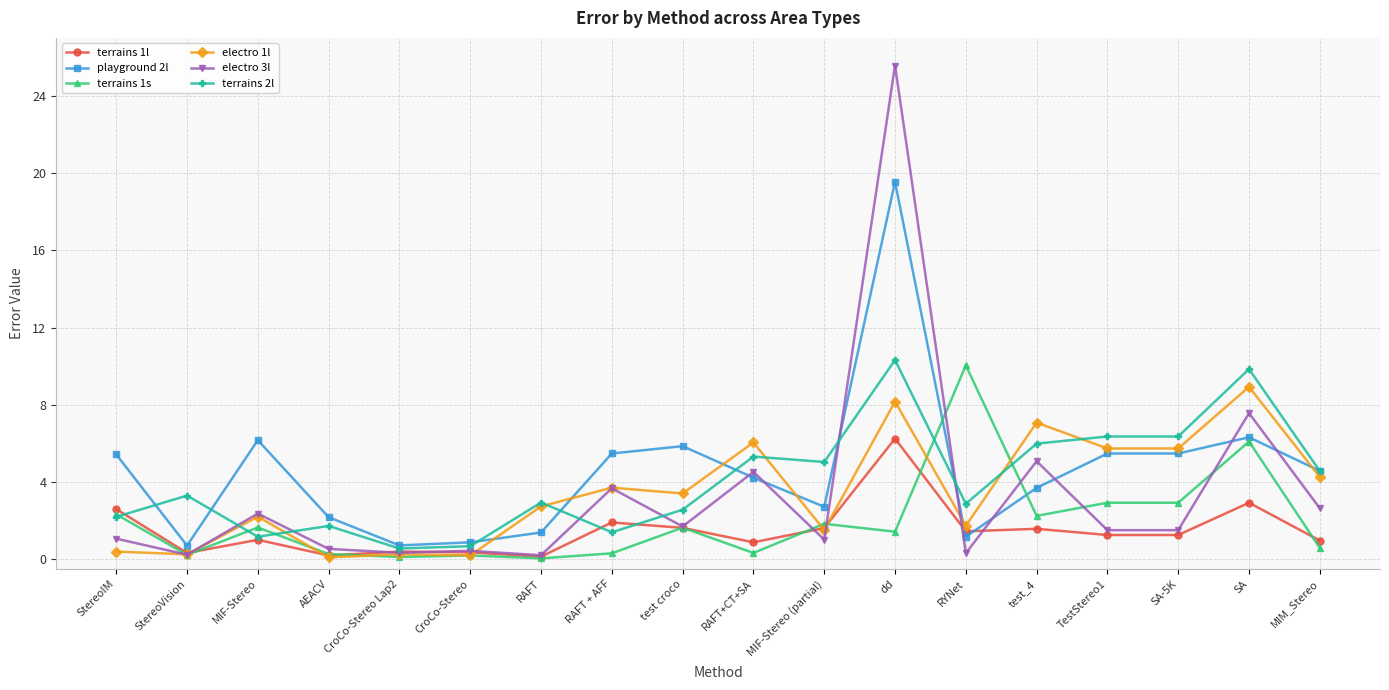

What is the label of the 13th point from the right?

CroCo-Stereo